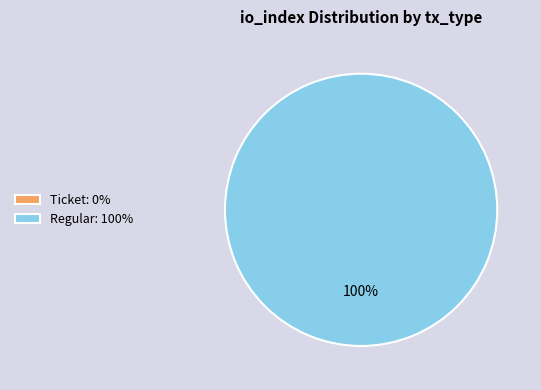

Count the number of slices in the pie.

2